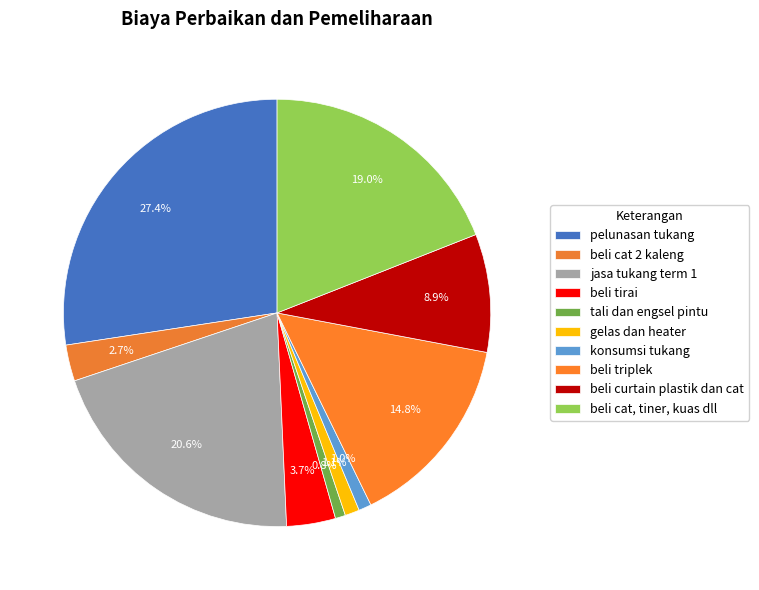

Which has a higher value, gelas dan heater or jasa tukang term 1?

jasa tukang term 1